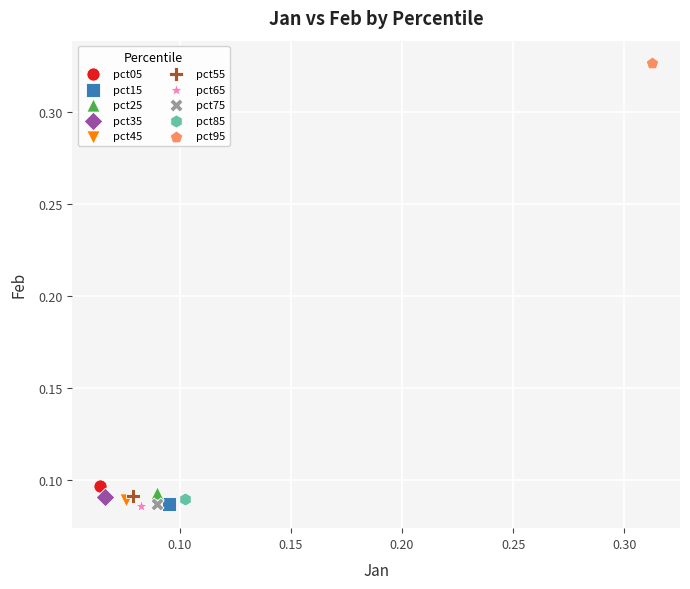

Which series reaches the maximum Y coordinate?

pct95